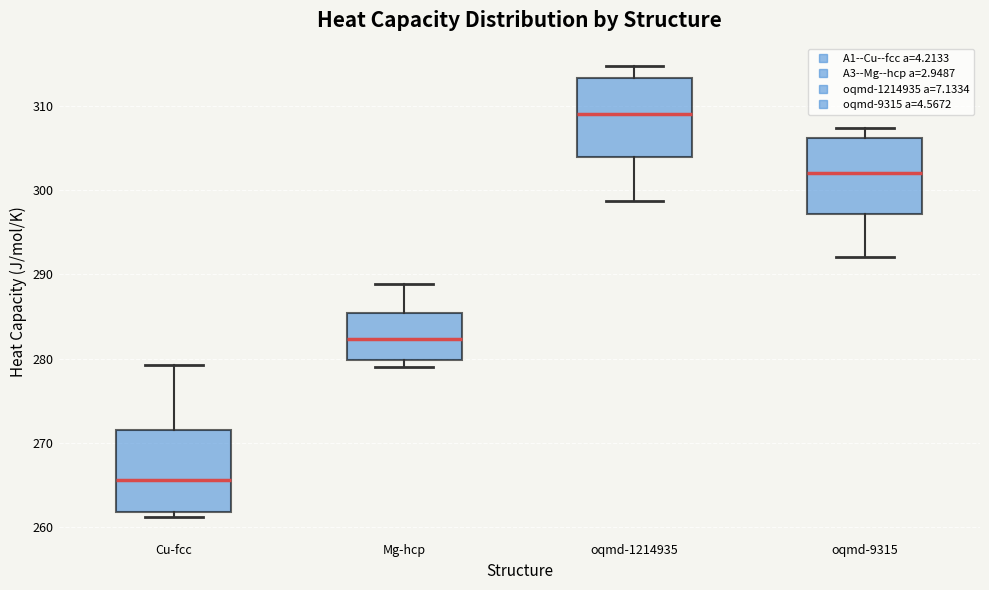

Where is the lower edge of the box for oqmd-1214935 on the y-axis? The values are not printed on the chart, so give them approximately, as read against the axis.

304